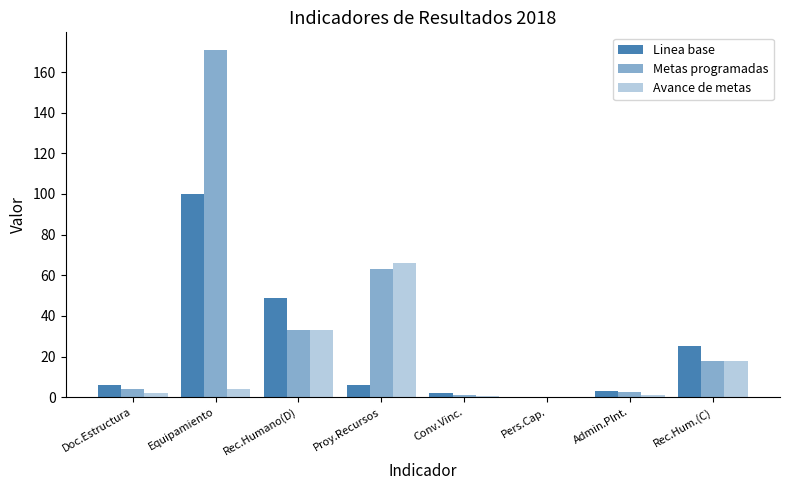

At which category does the chart reach its peak across all series?

Equipamiento